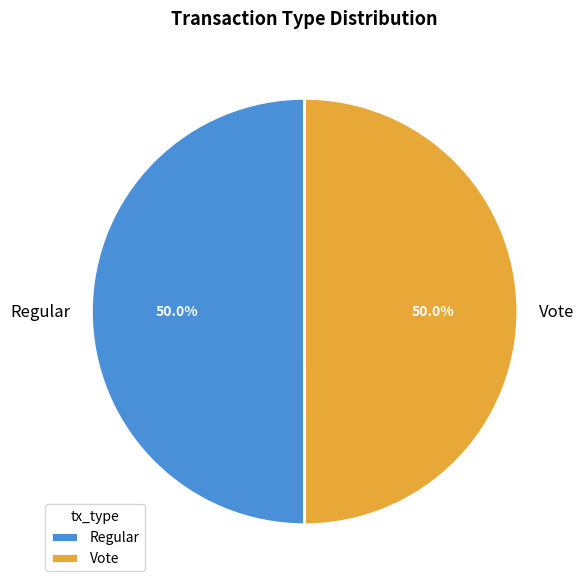

Do Vote and Regular together represent more than half of the pie?

Yes